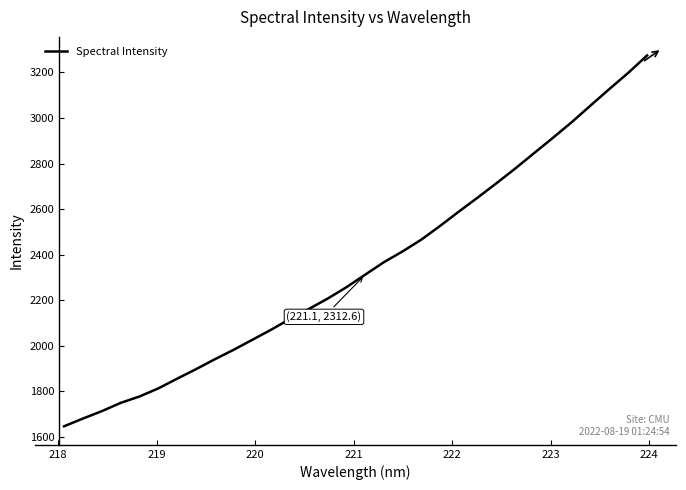

What is the minimum value shown in the chart?

1647.0